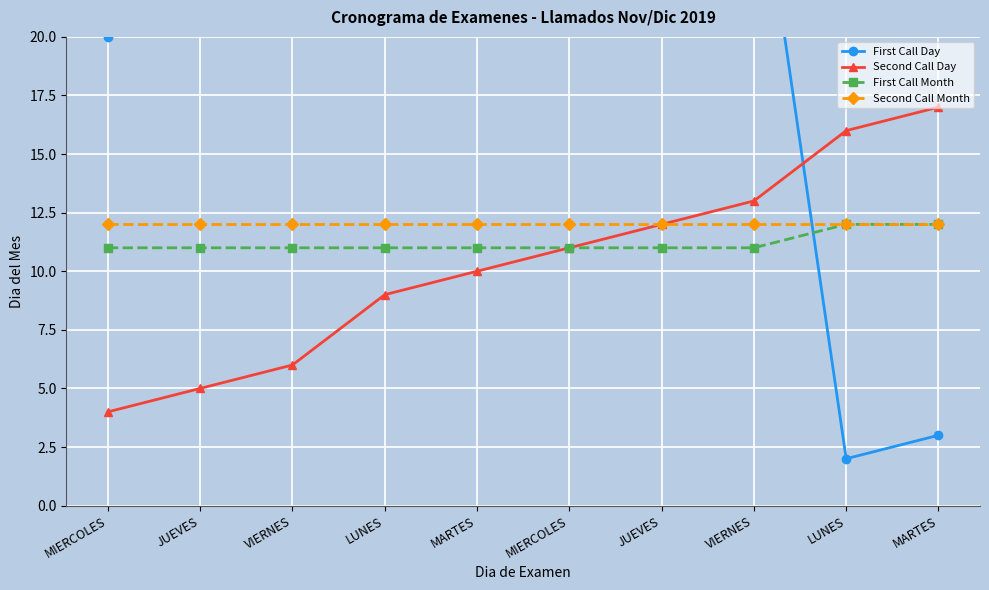

How many lines are shown in the chart?

4